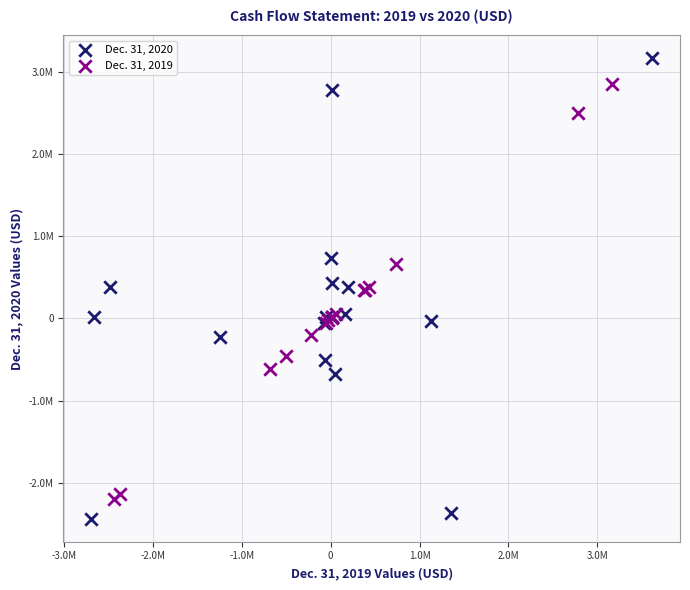

Which series reaches the maximum Y coordinate?

Dec. 31, 2020